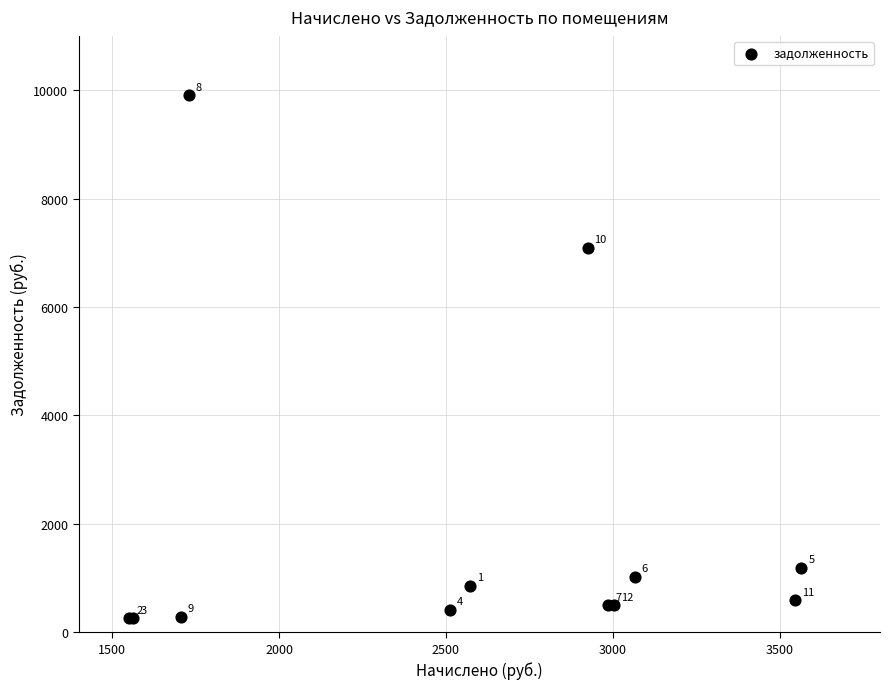

What Y value in the scatter plot is closest to 5081?

7088.0